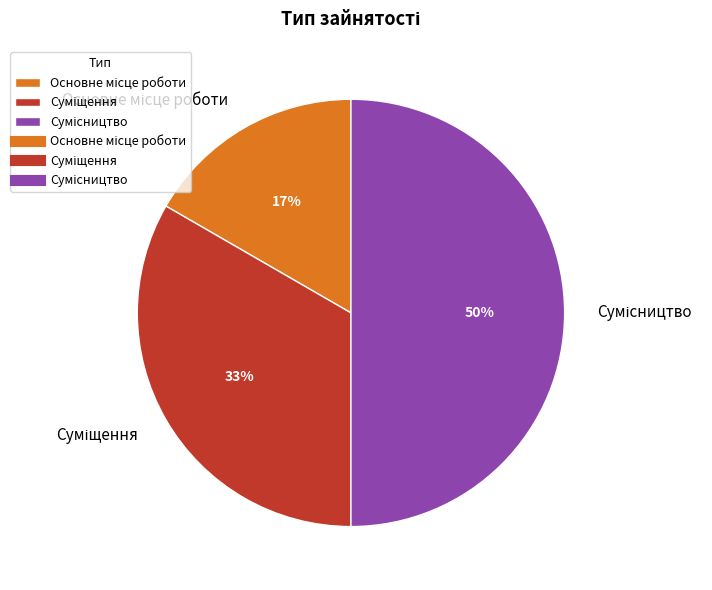

To the nearest percent, what is the difference between the largest and smallest slice percentages?

33%